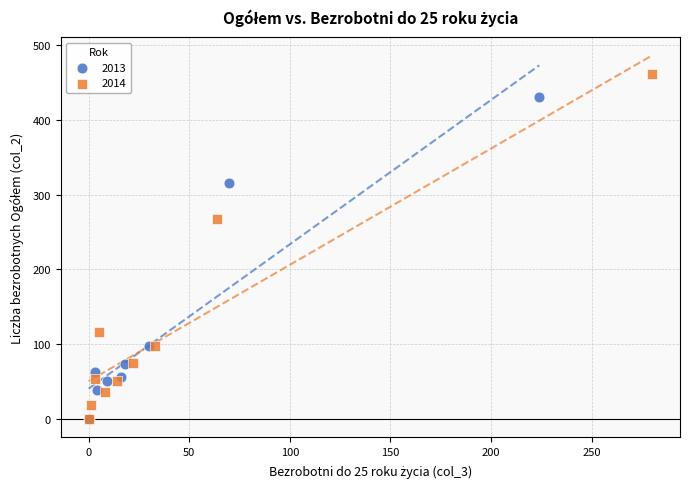

Which series contains the highest Y value?

2014